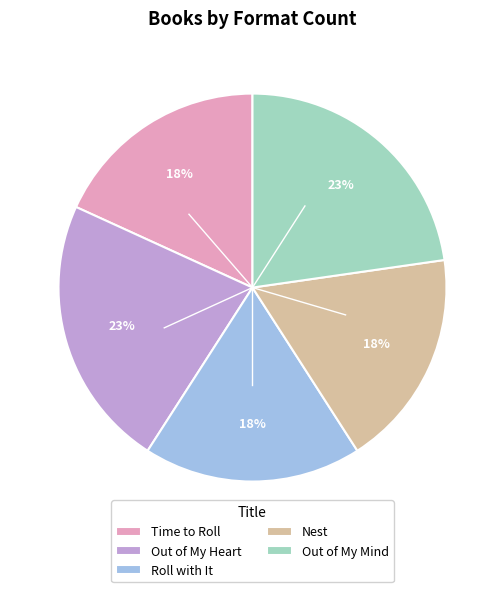

Does Out of My Heart account for over 50% of the chart?

No